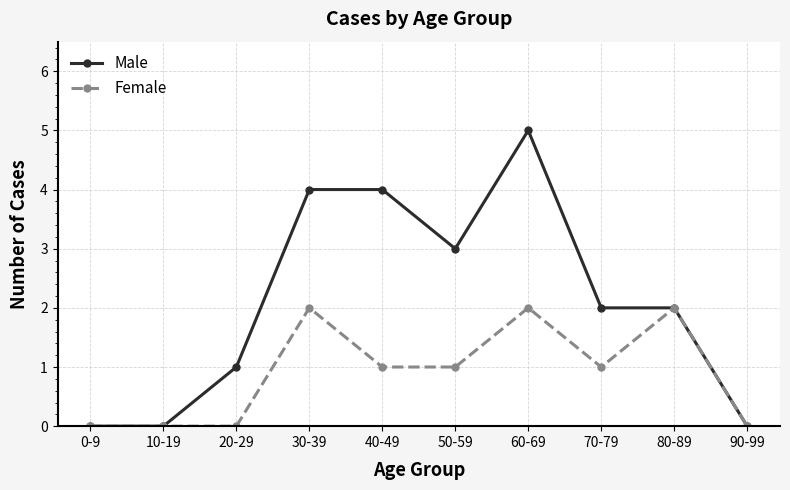

How many distinct data groups are displayed?

2